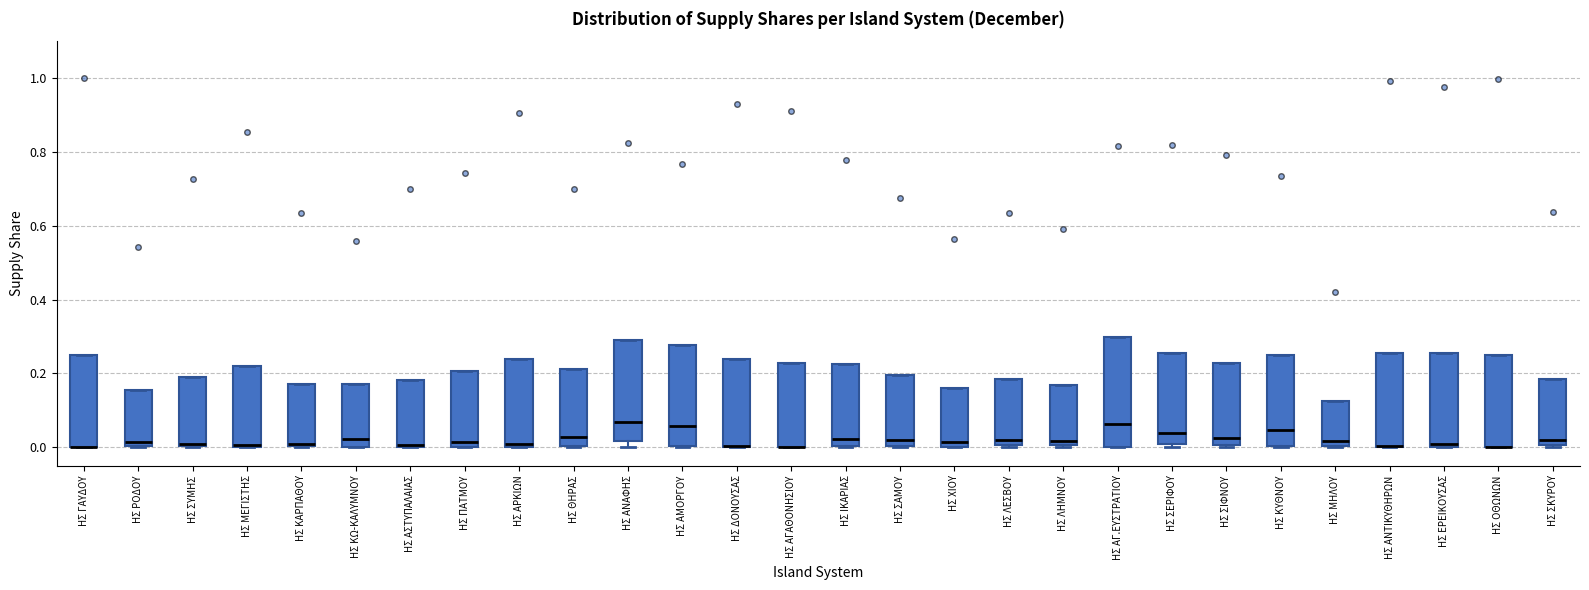

Where is the lower edge of the box for ΗΣ ΑΓΑΘΟΝΗΣΙΟΥ on the y-axis? The values are not printed on the chart, so give them approximately, as read against the axis.

0.00